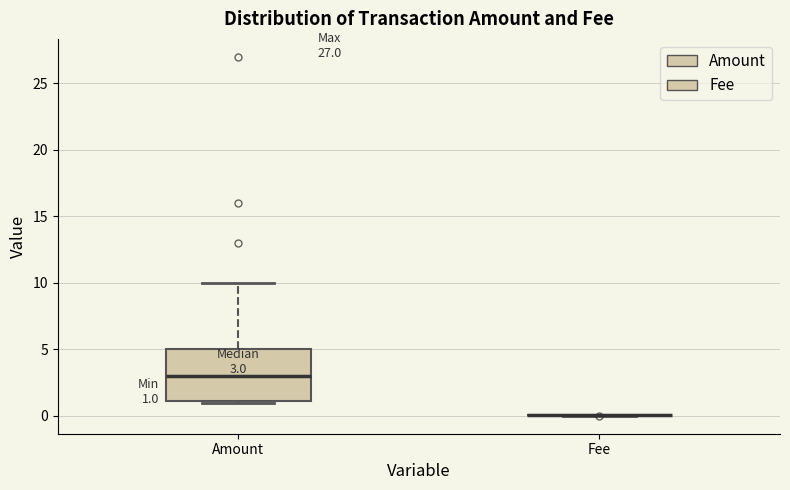

Which box is the tallest, from its lower edge to its upper edge?

Amount